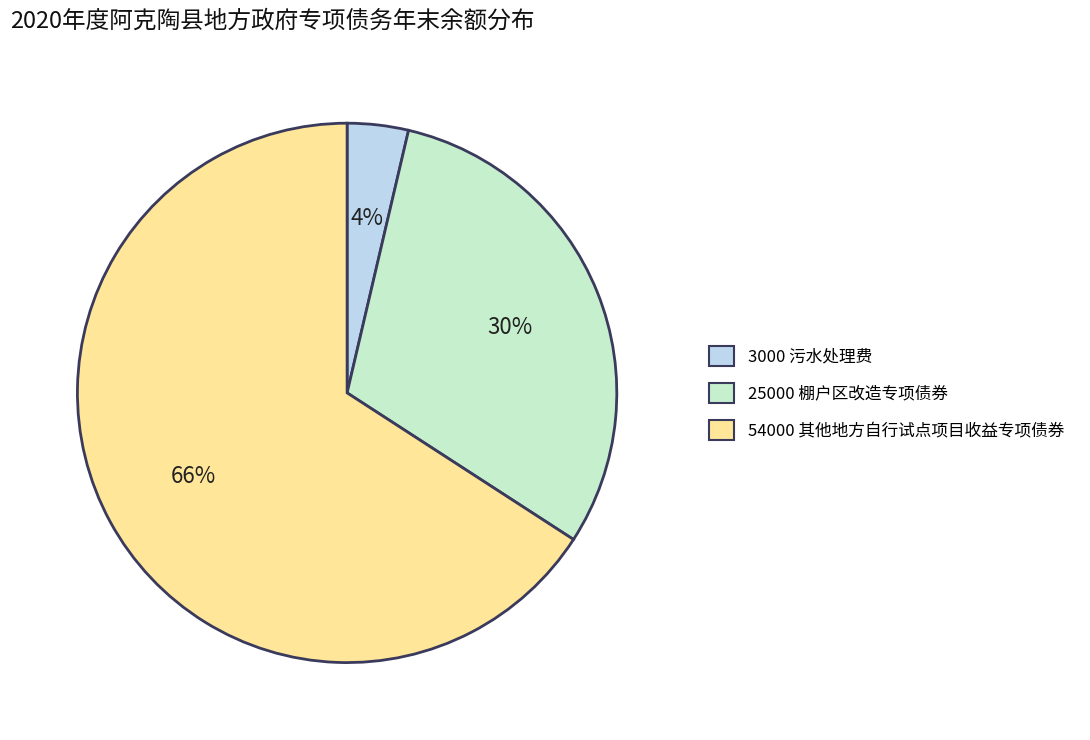

To the nearest percent, what is the average slice percentage?

33%